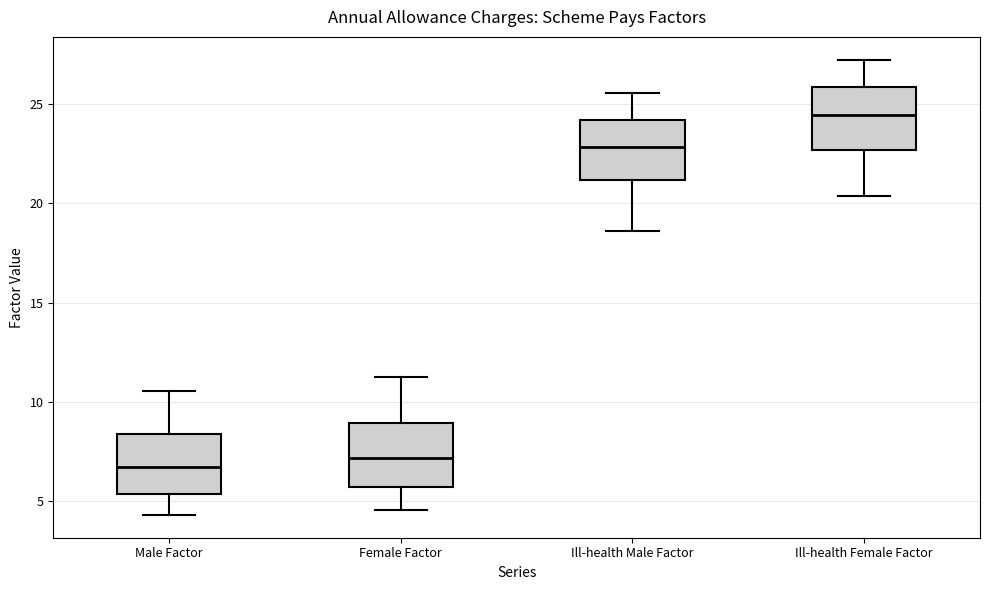

Reading left to right, read every box against the y-axis: the position of its median line, the range the box covers, and the ends of its whiskers. The values are not printed on the chart, so give them approximately, as read against the axis.

Male Factor: median 6.5, box 5.5 to 8.5, whiskers 4.5 to 10.5
Female Factor: median 7.0, box 5.5 to 9.0, whiskers 4.5 to 11.5
Ill-health Male Factor: median 23.0, box 21.0 to 24.0, whiskers 18.5 to 25.5
Ill-health Female Factor: median 24.5, box 22.5 to 26.0, whiskers 20.5 to 27.0